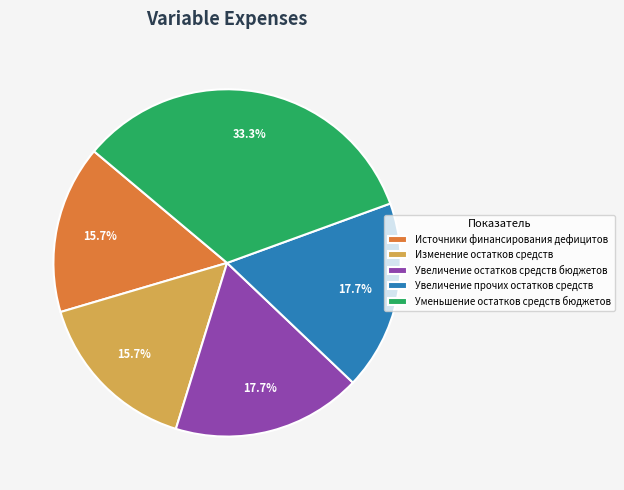

Does any single category account for the majority?

No